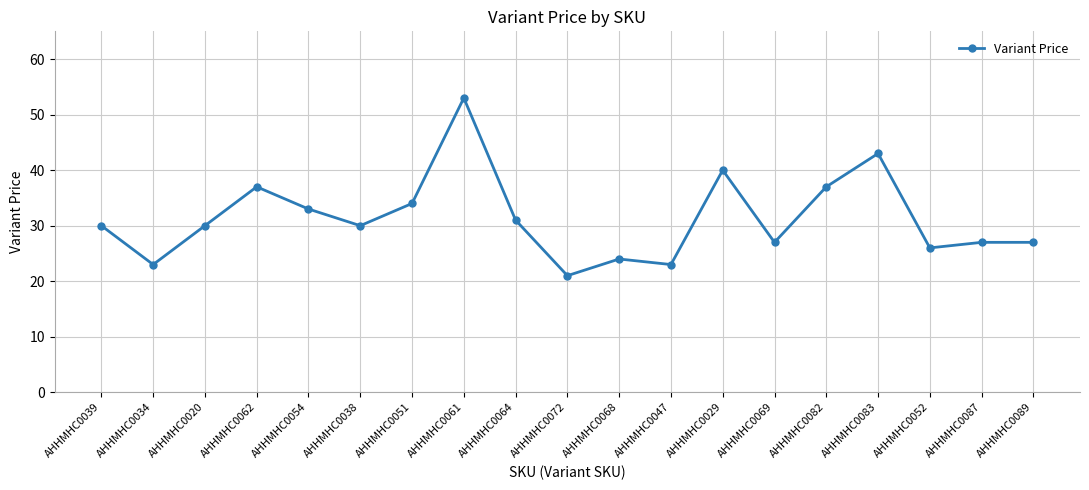

Where is the first local minimum?

AHHMHC0034